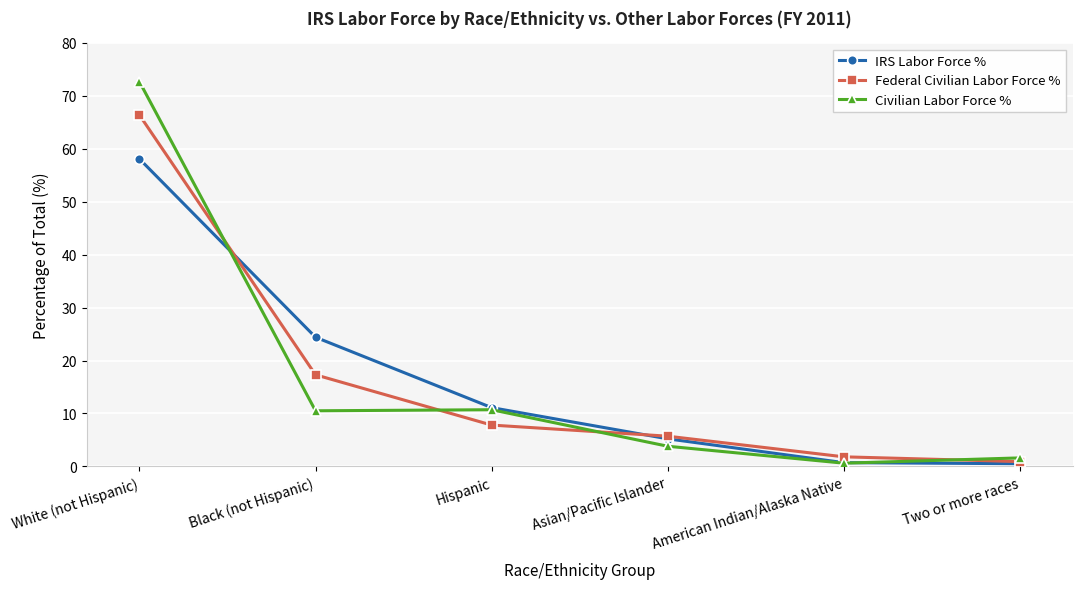

Does the chart have visible grid lines?

Yes